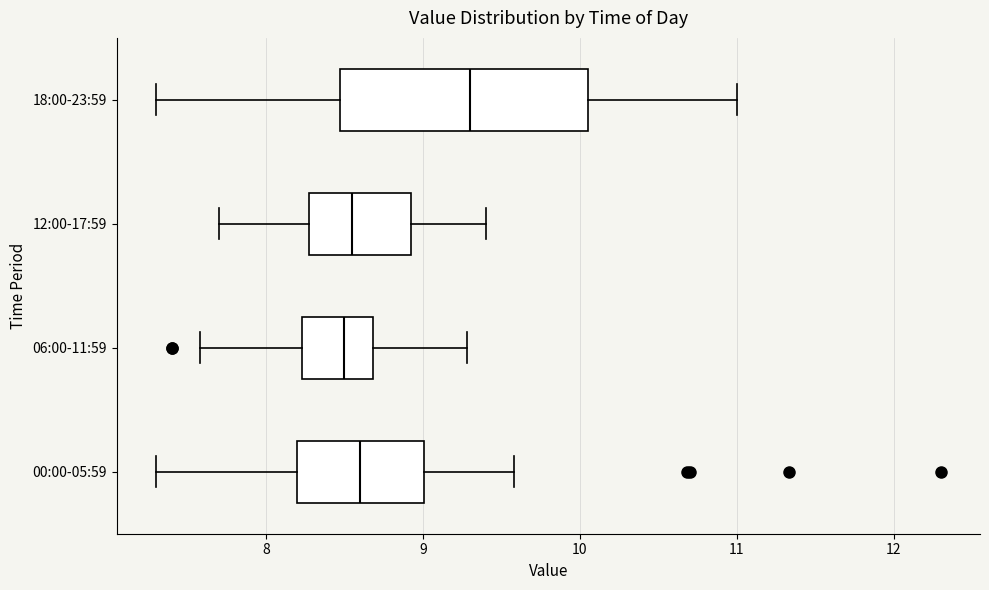

Reading bottom to top, transcribe this box plot: for each box, give where its median line is, the range the box spans, and where its two whiskers end, as read against the x-axis. The values are not printed on the chart, so give them approximately, as read against the axis.

00:00-05:59: median 8.6, box 8.2 to 9.0, whiskers 7.3 to 9.6
06:00-11:59: median 8.5, box 8.2 to 8.7, whiskers 7.6 to 9.3
12:00-17:59: median 8.6, box 8.3 to 8.9, whiskers 7.7 to 9.4
18:00-23:59: median 9.3, box 8.5 to 10.1, whiskers 7.3 to 11.0